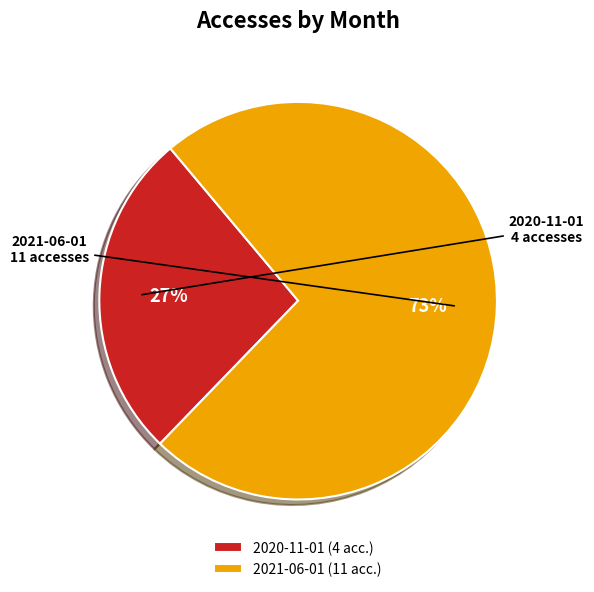

To the nearest percent, what is the combined percentage of 2020-11-01 and 2021-06-01?

100%